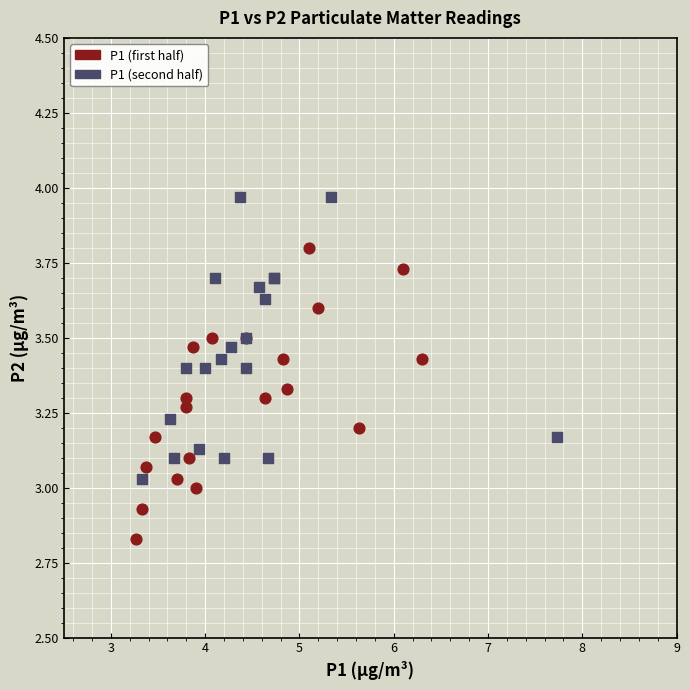

Which series contains the highest Y value?

P1 (second half)